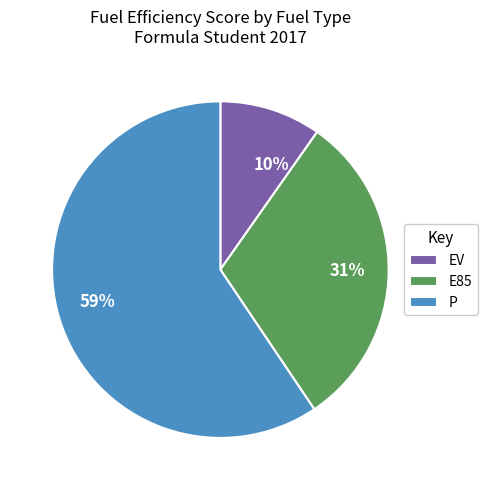

Which slice is the smallest?

EV